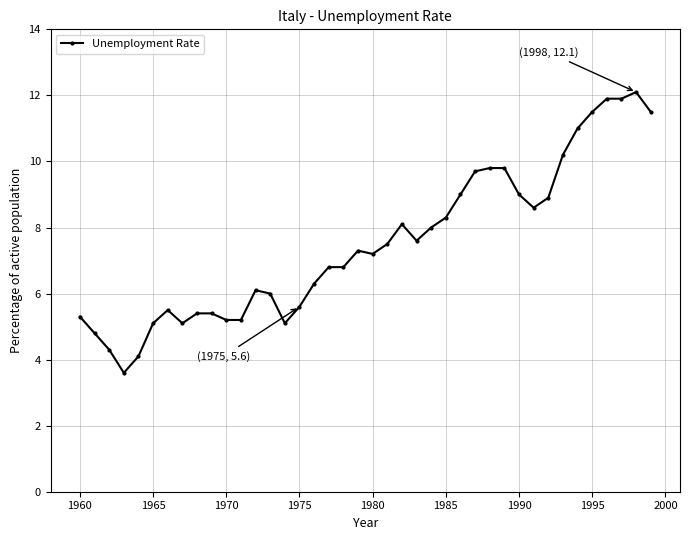

What is the value of the 14th point from the left?

6.0